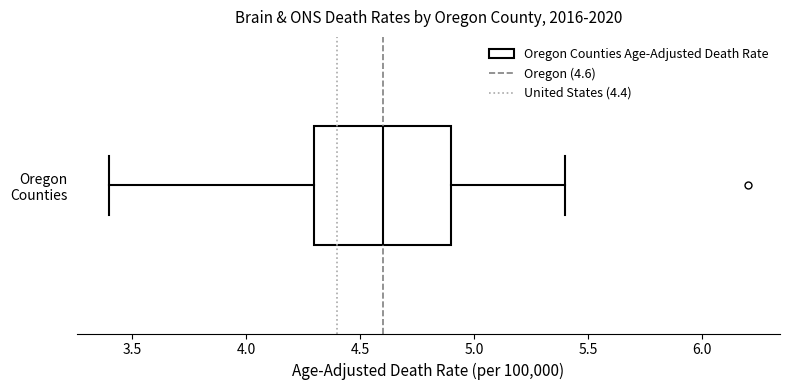

Where is the left edge of the box for Oregon Counties on the x-axis? The values are not printed on the chart, so give them approximately, as read against the axis.

4.3